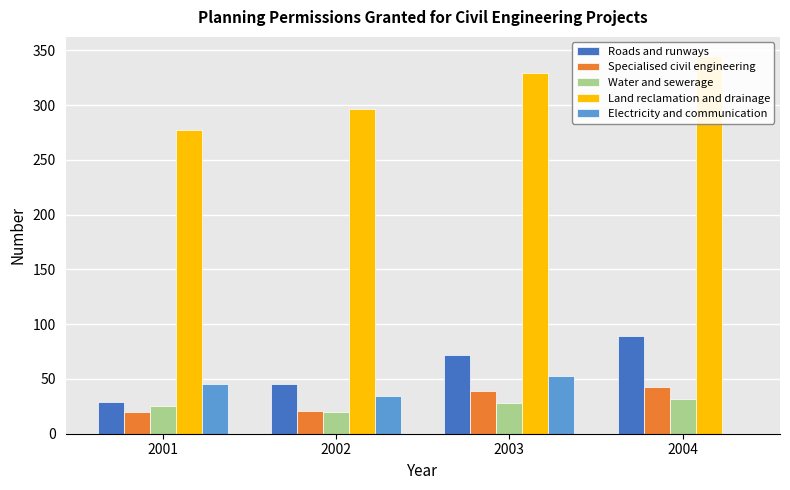

How many data points in Specialised civil engineering are less than 39?

2